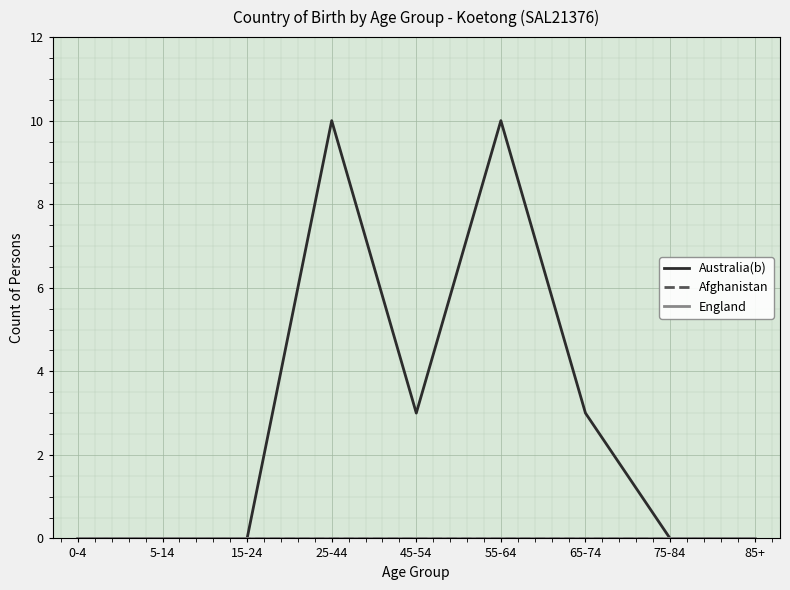

Does the chart display data point markers on the line(s)?

No